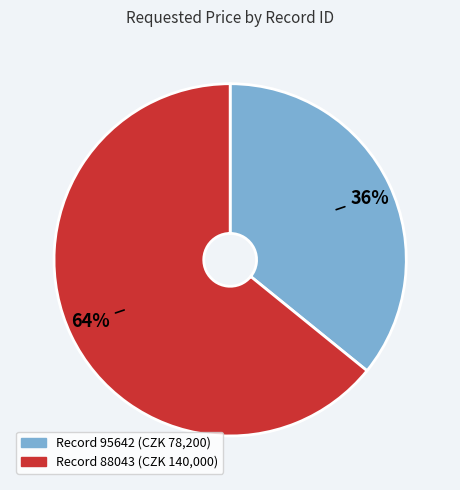

Count the number of slices in the pie.

2